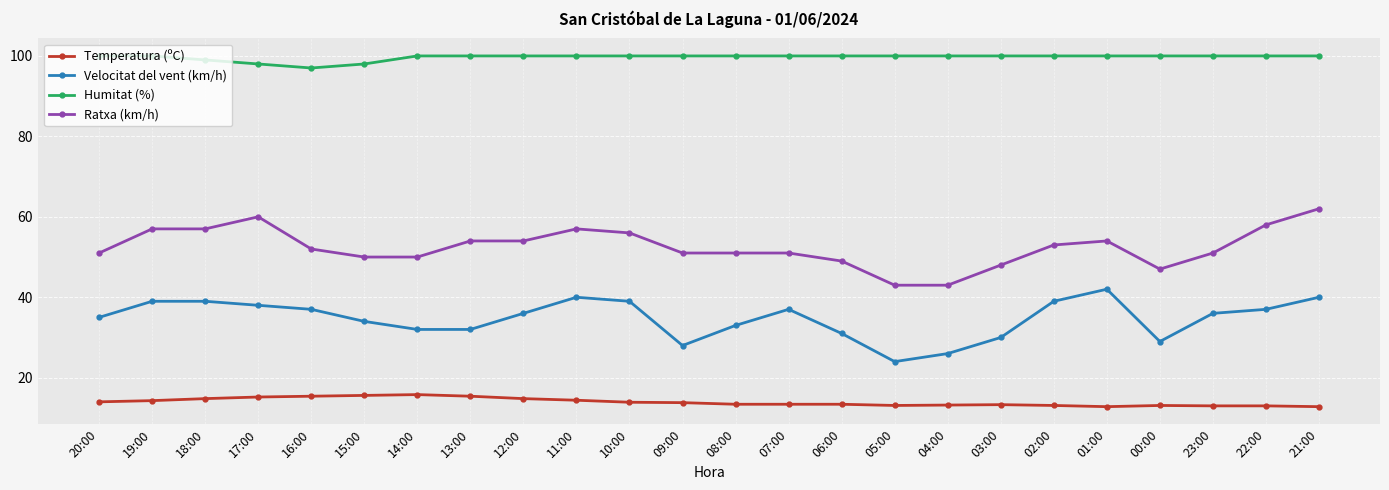

What is the difference between the highest and lowest values at 01:00?

87.2